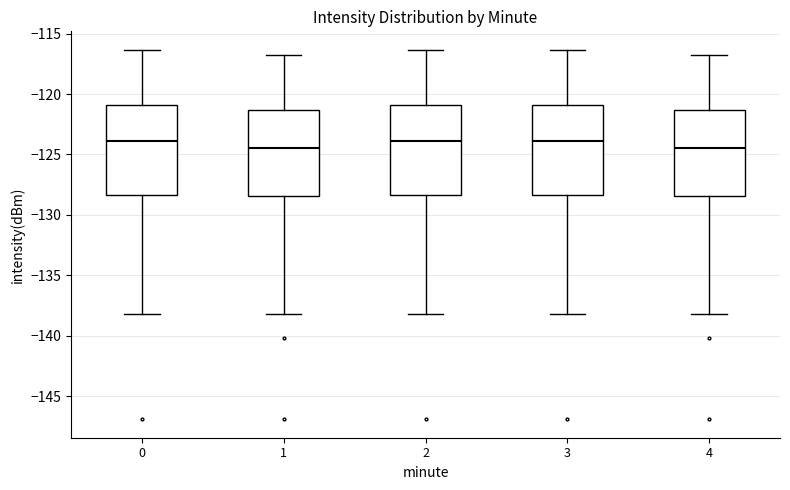

Where does the upper whisker of the box at x = 1 end on the y-axis? The values are not printed on the chart, so give them approximately, as read against the axis.

-116.5